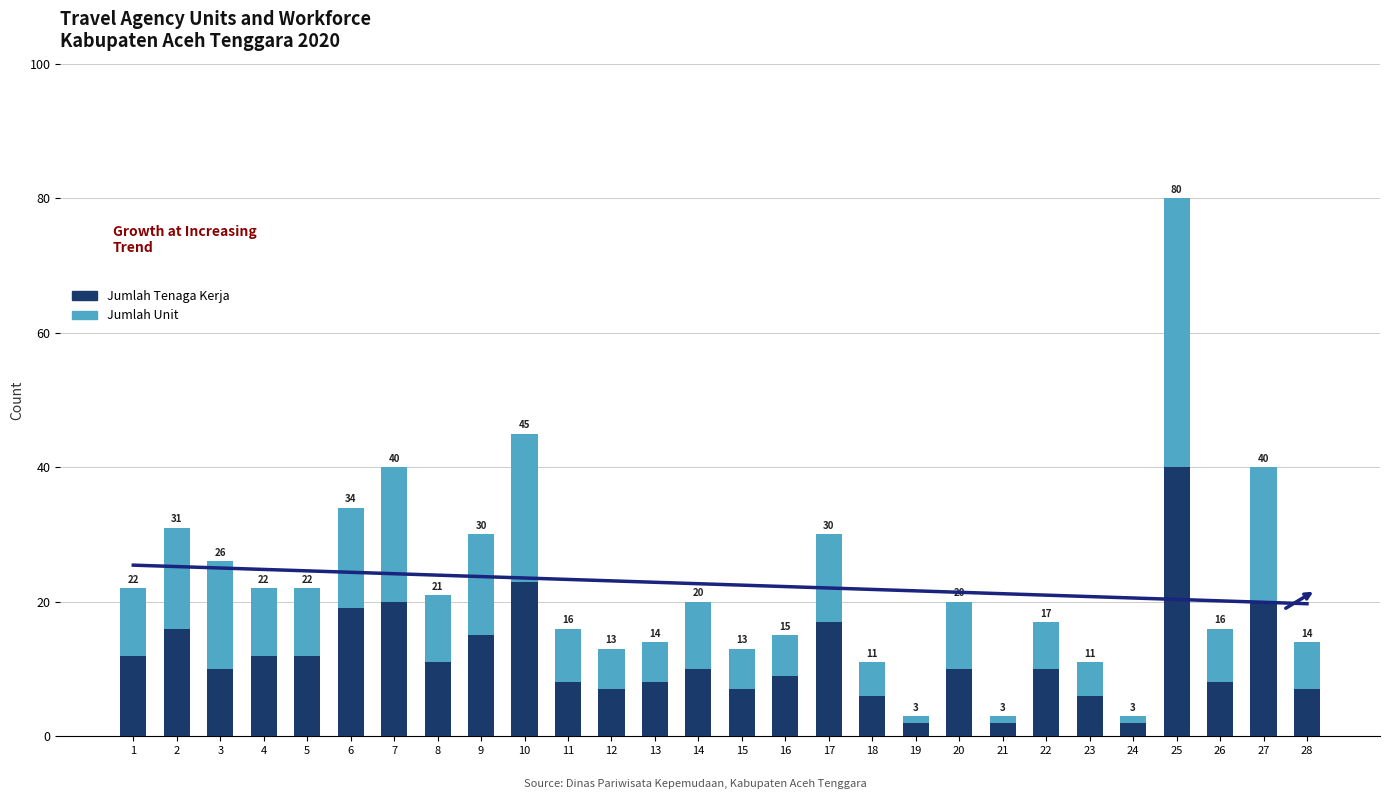

What is the value of the Jumlah Unit bar at the 24th from the left?

1